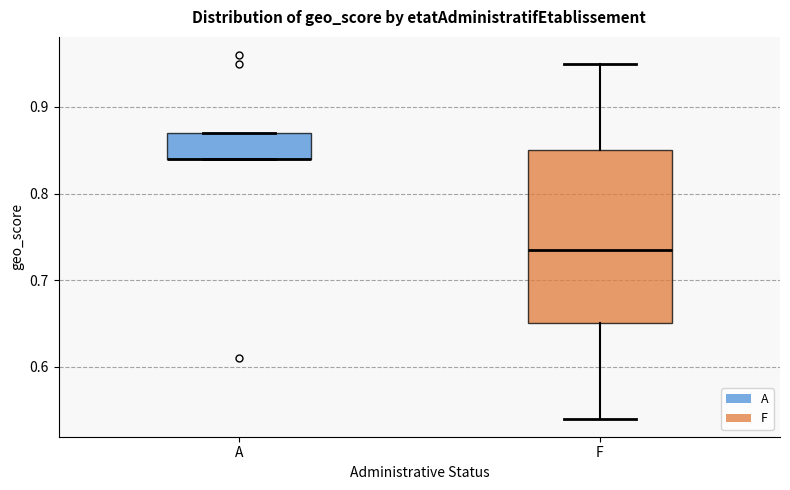

Reading left to right, read every box against the y-axis: the position of its median line, the range the box covers, and the ends of its whiskers. The values are not printed on the chart, so give them approximately, as read against the axis.

A: median 0.84 (drawn on the box's lower edge), box 0.84 to 0.87, whiskers 0.84 to 0.87
F: median 0.74, box 0.65 to 0.85, whiskers 0.54 to 0.95